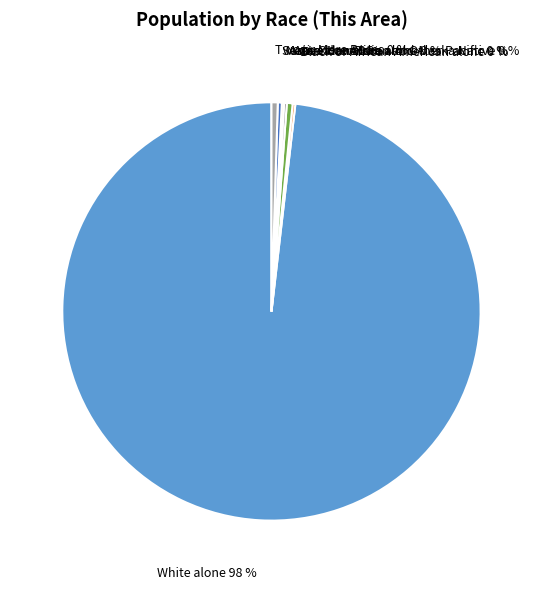

Does Two or More Races represent more than half of the total?

No